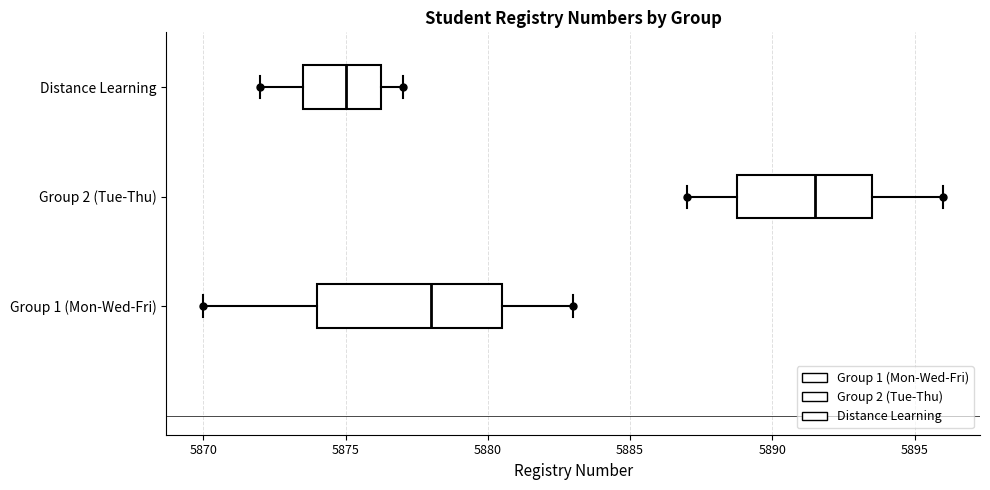

Where does the left whisker of the box for Group 1 (Mon-Wed-Fri) end on the x-axis? The values are not printed on the chart, so give them approximately, as read against the axis.

5870.0